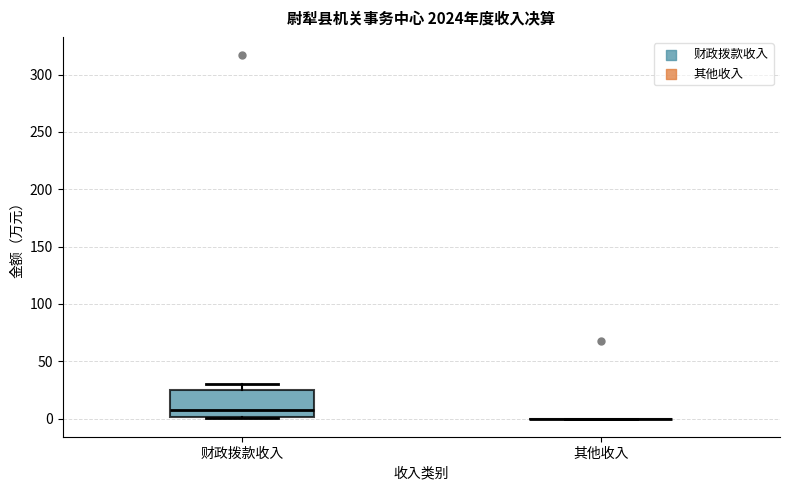

Comparing the boxes themselves (not the whiskers), which one is the tallest?

财政拨款收入